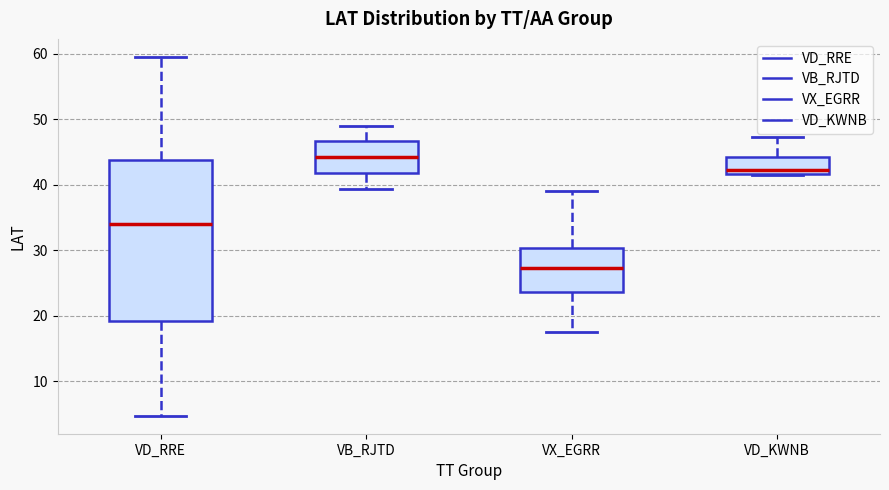

Comparing the boxes themselves (not the whiskers), which one is the tallest?

VD_RRE